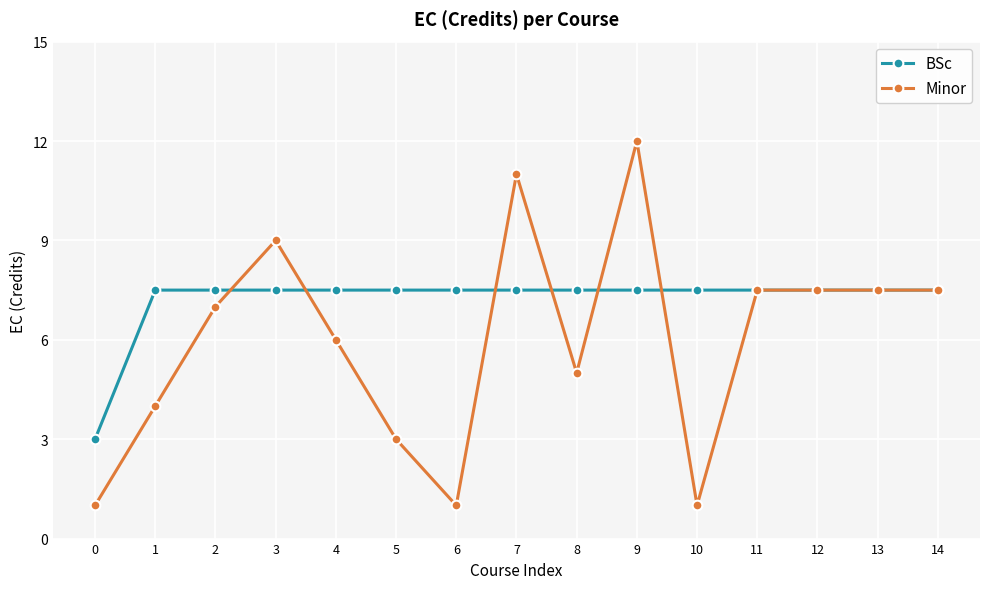

How many values in the BSc series are below 7?

1